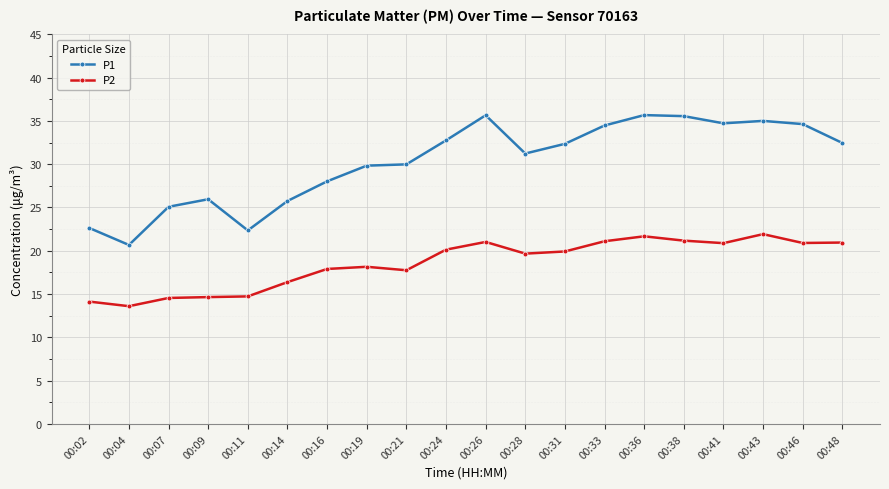

Is this an area chart (filled region under the line)?

No